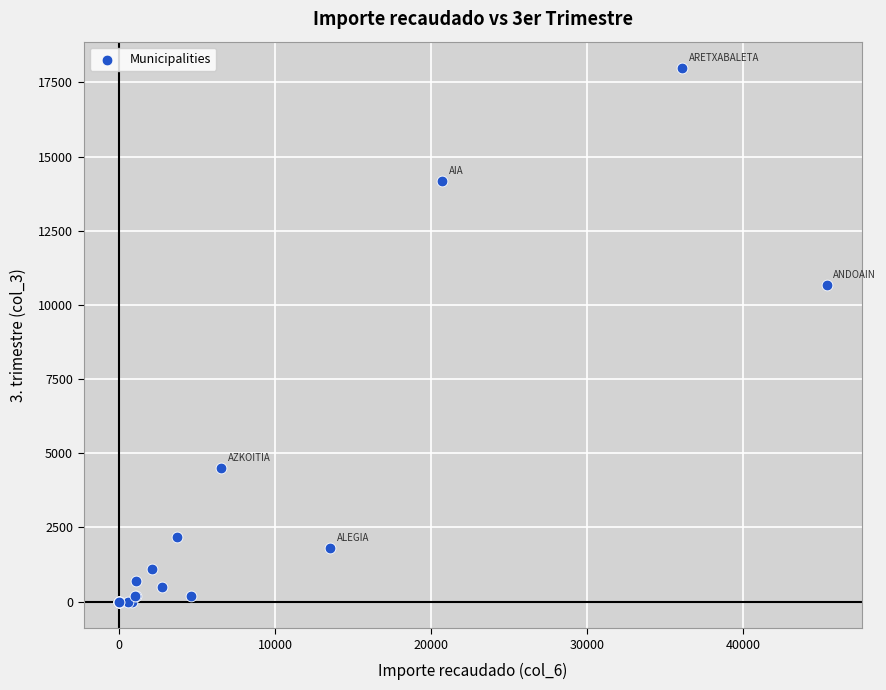

What Y value in the scatter plot is closest to 8986?

10683.1